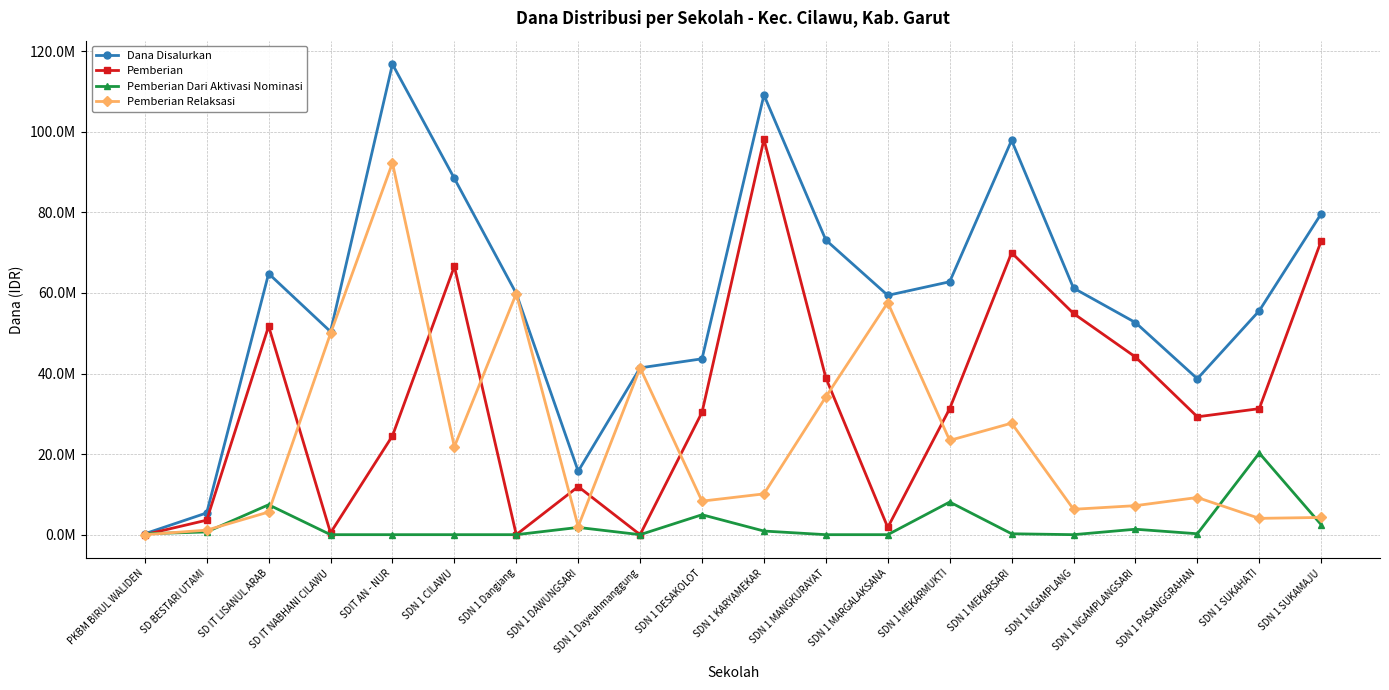

Rank the series by their average value, from highest to lowest.

Dana Disalurkan, Pemberian, Pemberian Relaksasi, Pemberian Dari Aktivasi Nominasi